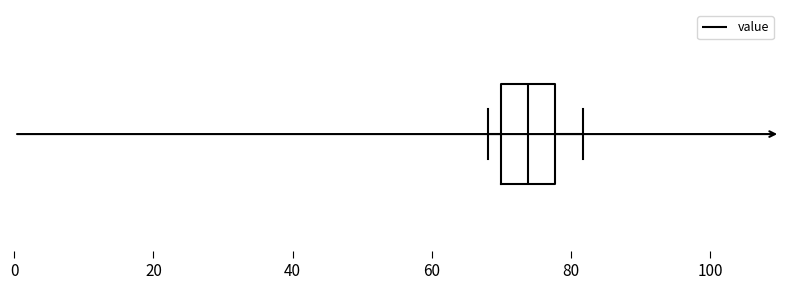

Transcribe this box plot: give where the median line is, the range the box spans, and where the two whiskers end, as read against the x-axis. The values are not printed on the chart, so give them approximately, as read against the axis.

median 74, box 70 to 78, whiskers 68 to 82